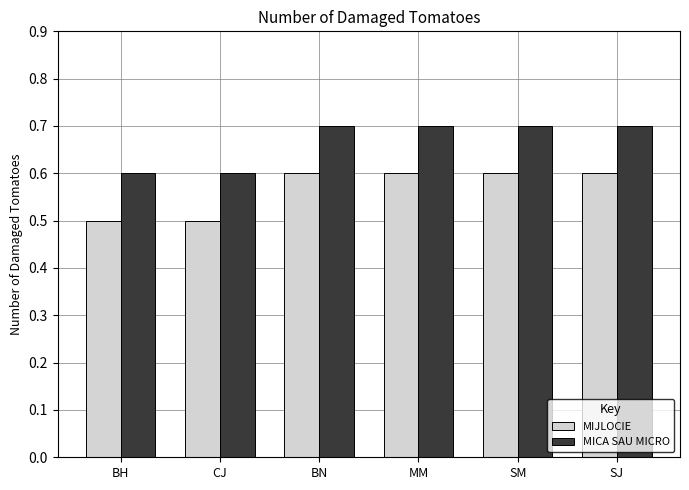

Reading left to right, list all the values displayed in this chart.

MIJLOCIE: BH=0.5	CJ=0.5	BN=0.6	MM=0.6	SM=0.6	SJ=0.6
MICA SAU MICRO: BH=0.6	CJ=0.6	BN=0.7	MM=0.7	SM=0.7	SJ=0.7